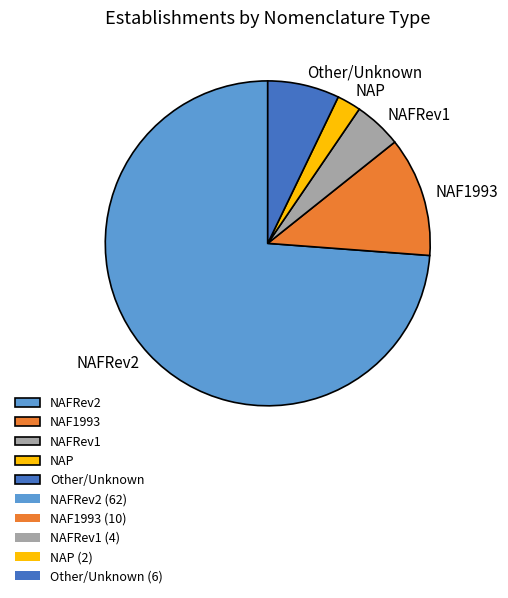

Is there any slice that represents more than half of the pie?

Yes